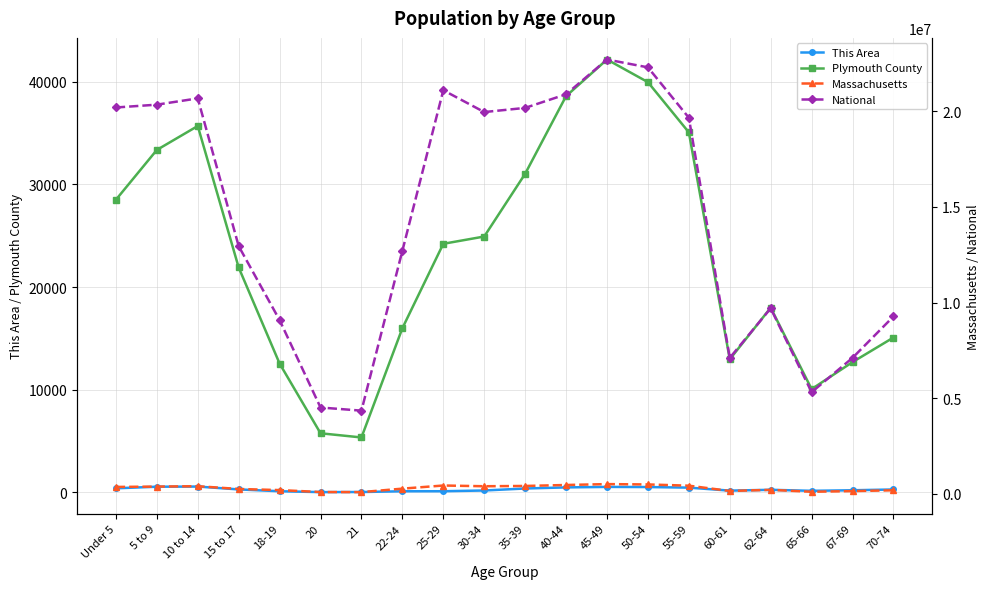

Read the National value at 5 to 9, to the nearest 100.

20348700